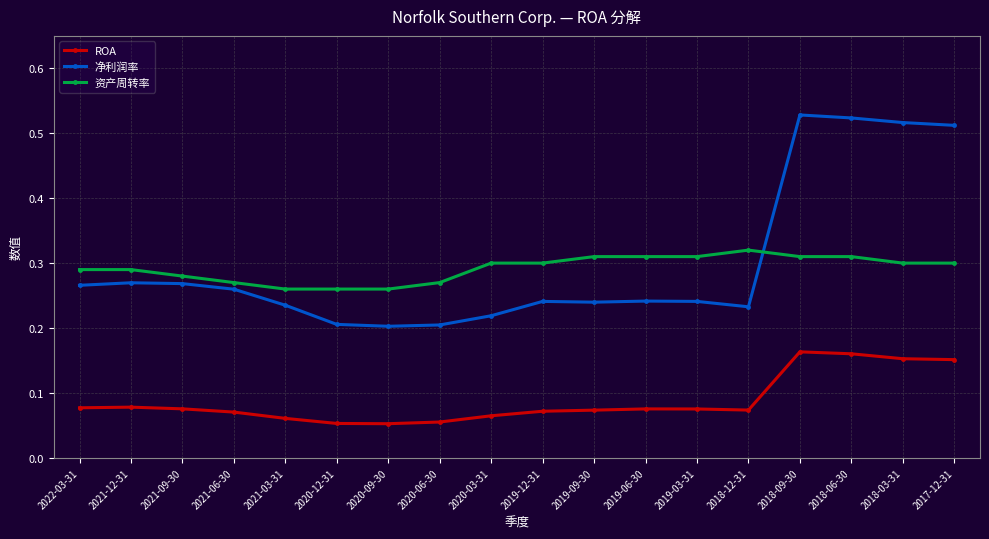

True or false: 资产周转率 and ROA cross at least once.

False